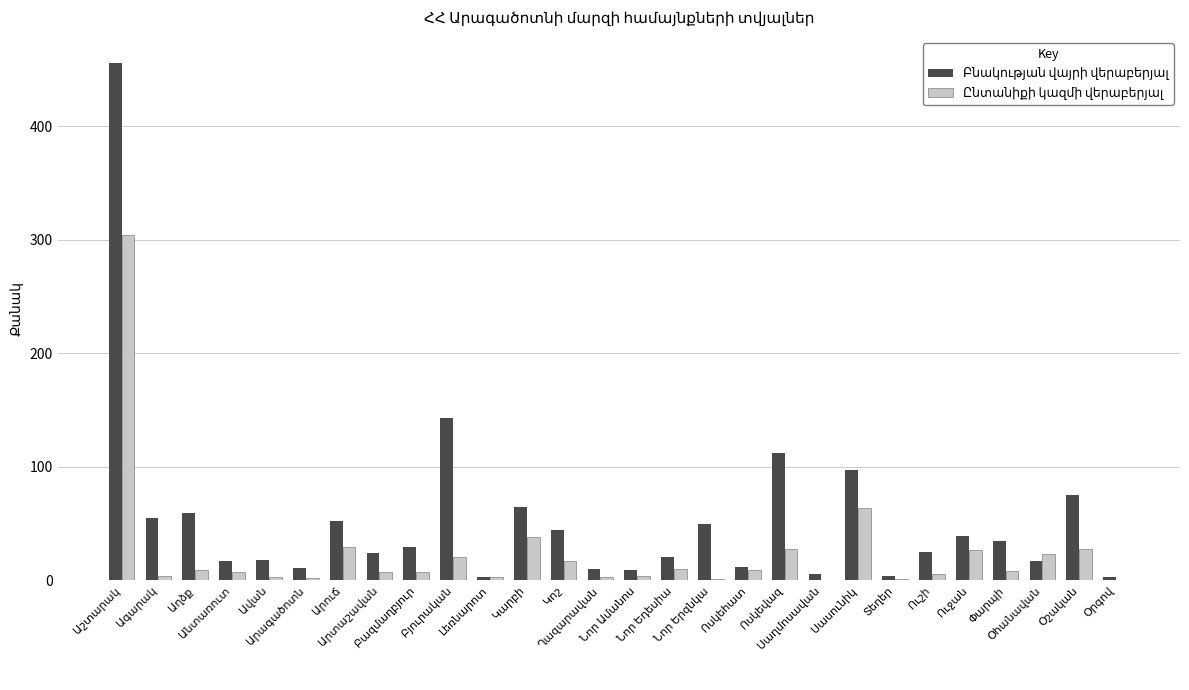

Are the bars grouped side by side (vs. stacked)?

Yes